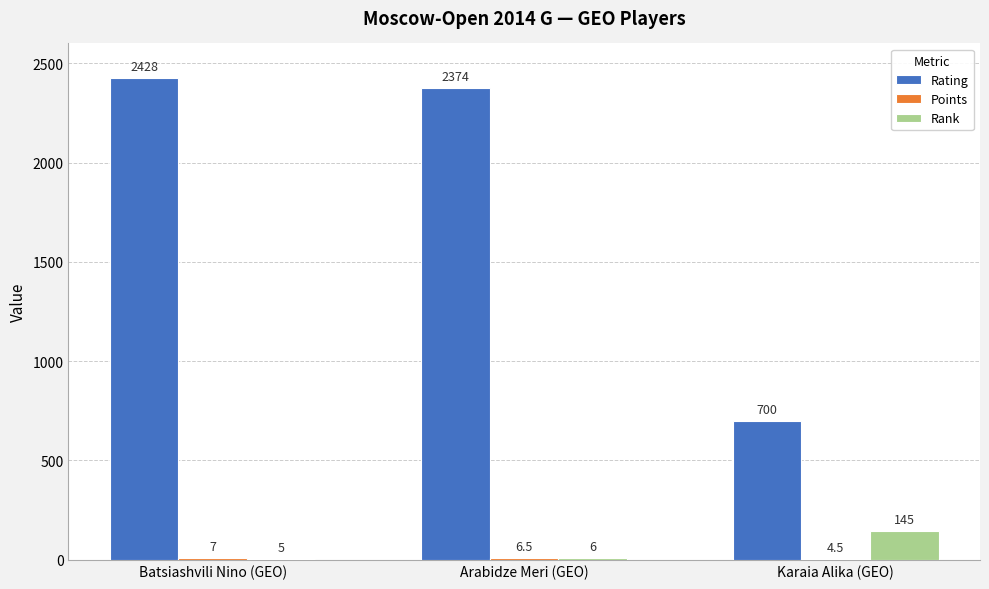

Which series has the largest total across all categories?

Rating